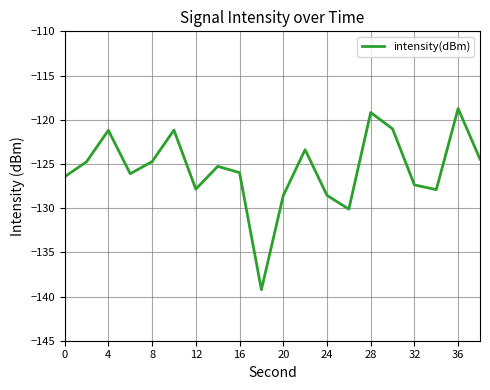

What is the smallest value displayed?

-139.2